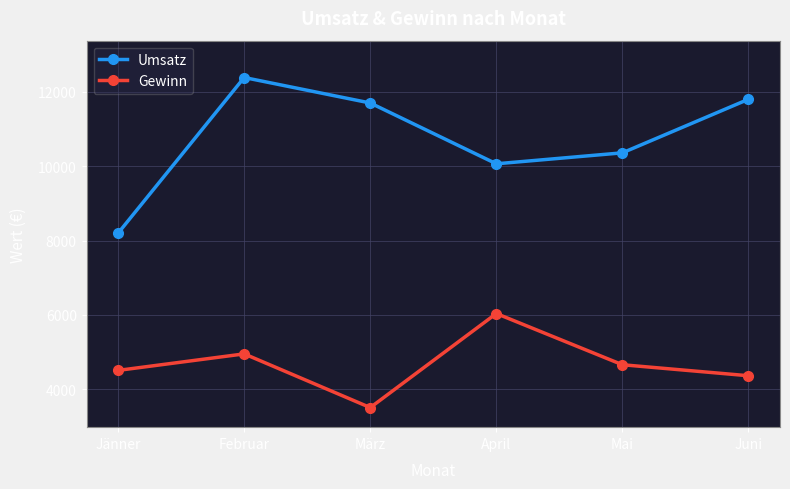

Is the value of Gewinn at Juni greater than the value of Umsatz at Mai?

No